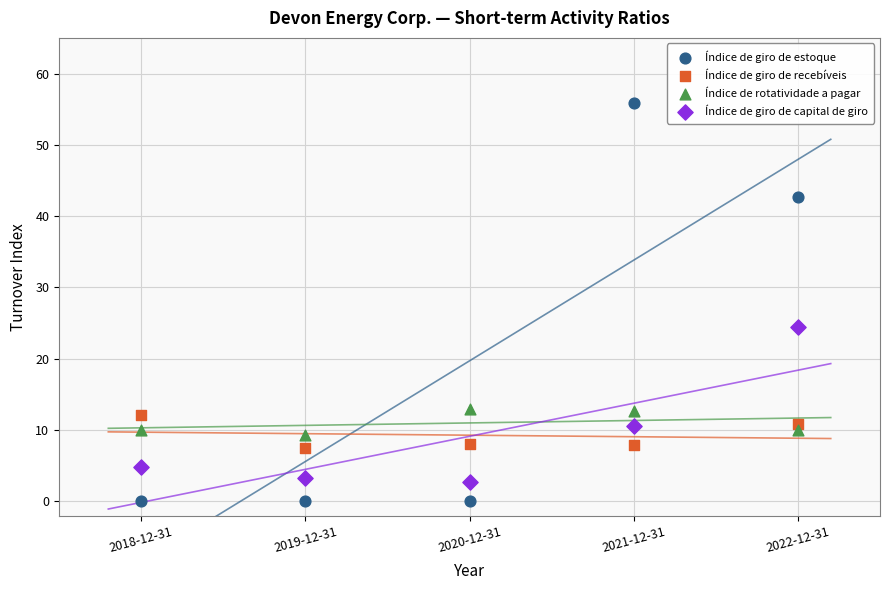

Which series contains the lowest Y value?

Índice de giro de estoque